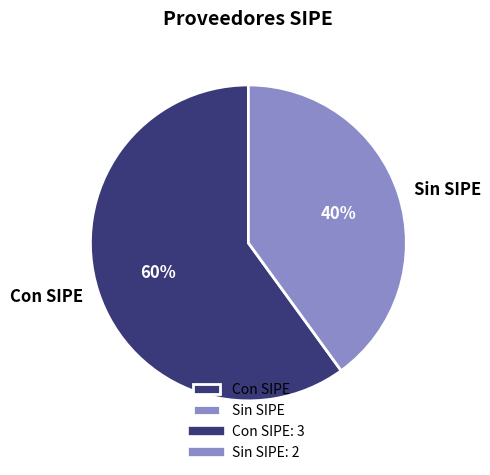

Which slice is the smallest?

Sin SIPE